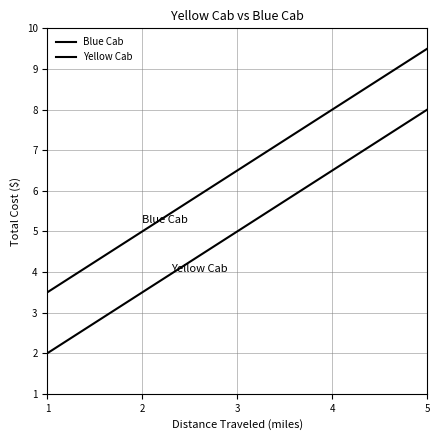

Reading right to left, extract all data points from this chart.

Blue Cab: 9.5	8.0	6.5	5.0	3.5
Yellow Cab: 8.0	6.5	5.0	3.5	2.0